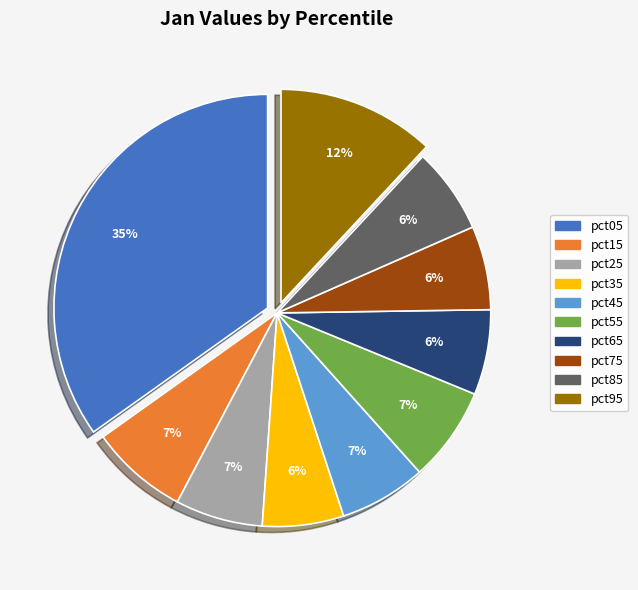

Is the sum of pct55 and pct45 greater than half?

No